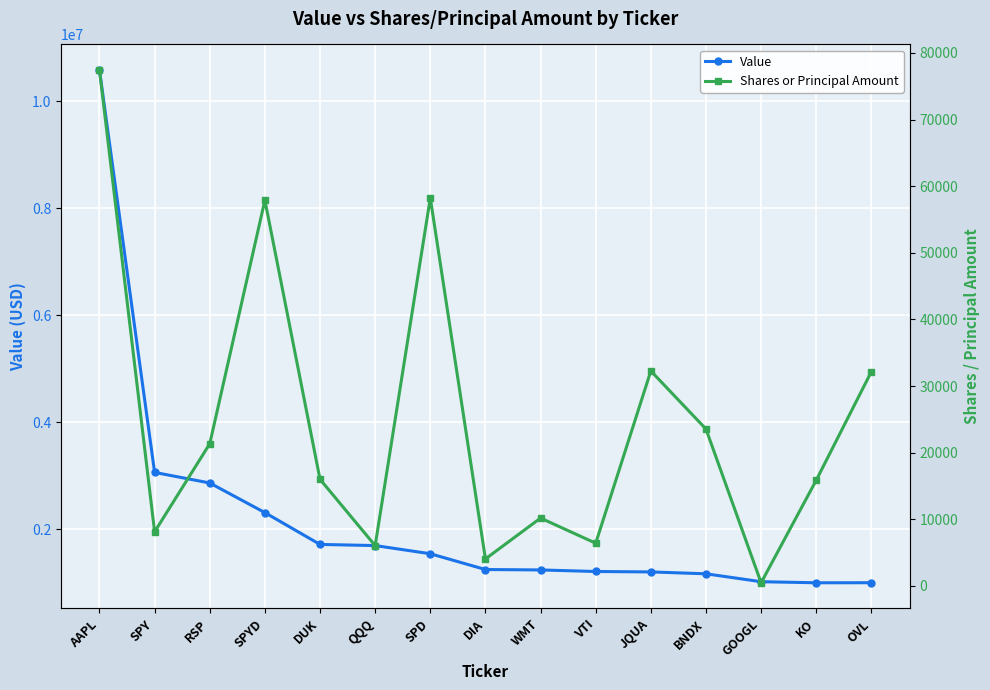

Reading left to right, transcribe all the data shown in this chart.

Value: AAPL=10585000	SPY=3062000	RSP=2864000	SPYD=2310000	DUK=1715000	QQQ=1694000	SPD=1541000	DIA=1246000	WMT=1238000	VTI=1209000	JQUA=1201000	BNDX=1166000	GOOGL=1018000	KO=998000	OVL=999000
Shares or Principal Amount: AAPL=77420	SPY=8118	RSP=21334	SPYD=57887	DUK=15997	QQQ=6045	SPD=58225	DIA=4048	WMT=10179	VTI=6408	JQUA=32259	BNDX=23544	GOOGL=467	KO=15863	OVL=32156